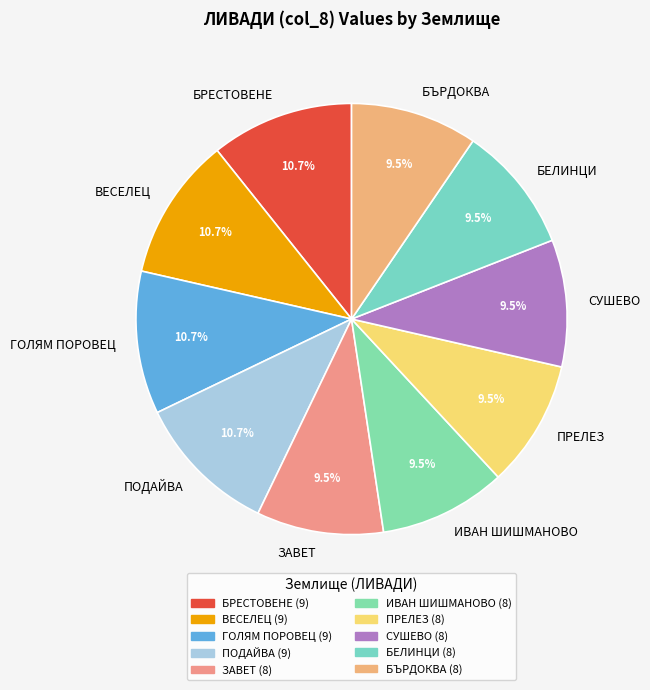

Is the sum of ВЕСЕЛЕЦ and ПОДАЙВА greater than half?

No